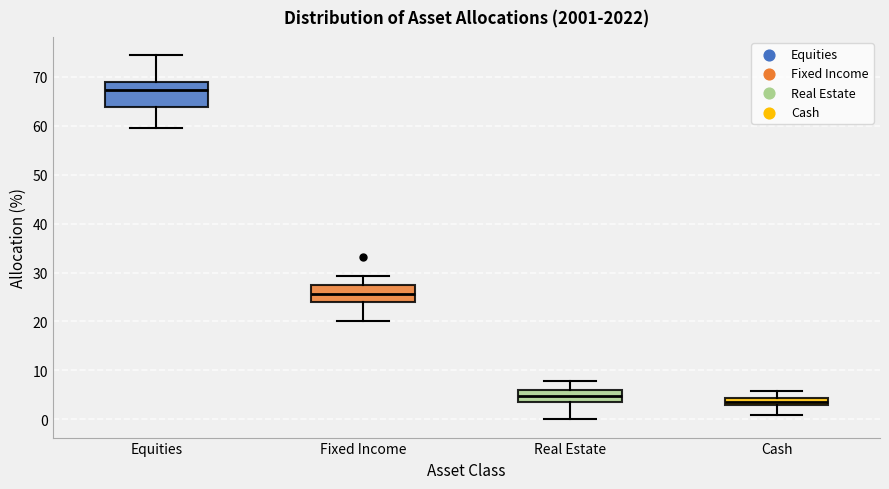

Which box's median line is the highest?

Equities